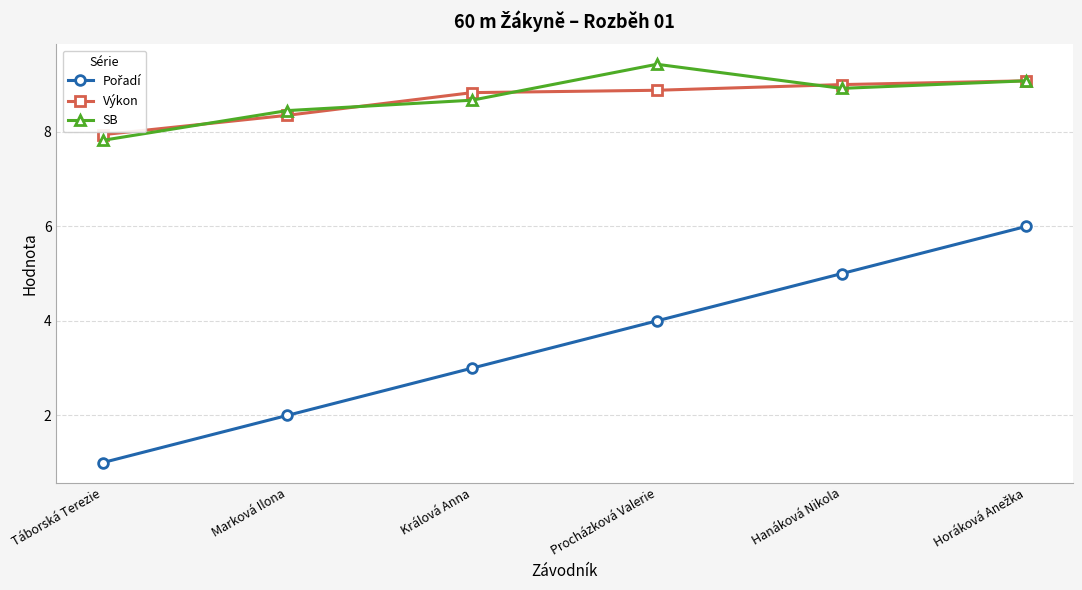

Is it true that SB equals 12.1 at Marková Ilona?

False